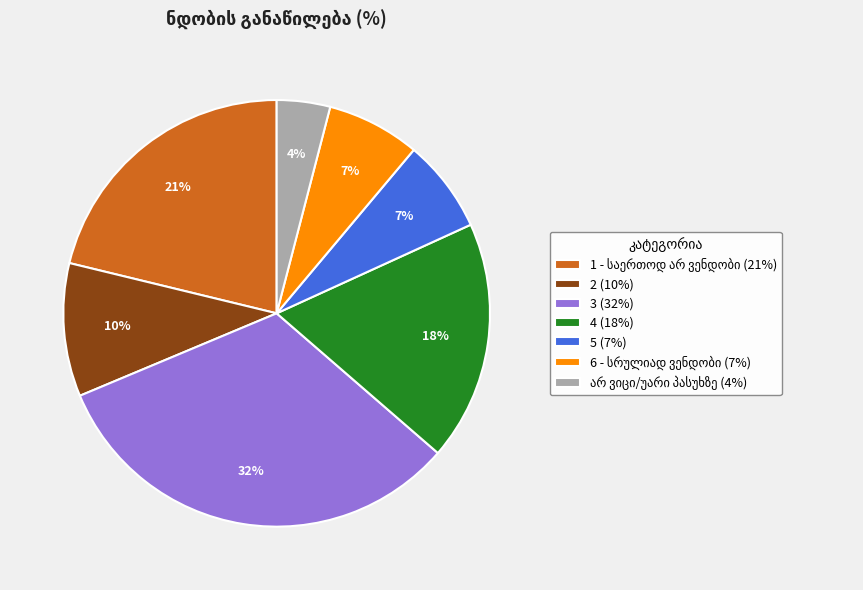

To the nearest percent, what portion does 3 (32%) represent?

32%